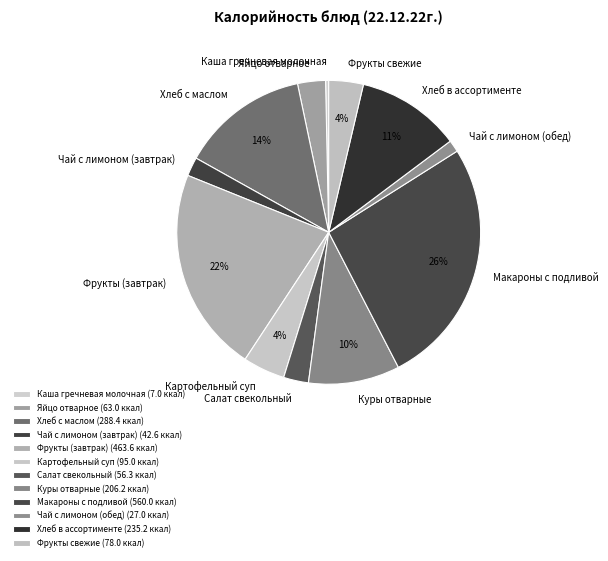

Combined, do Каша гречневая молочная and Хлеб в ассортименте account for over 50%?

No